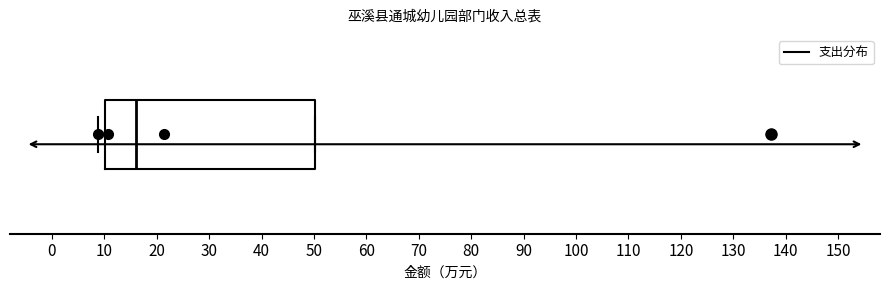

Where does the left whisker of the box end on the x-axis? The values are not printed on the chart, so give them approximately, as read against the axis.

9